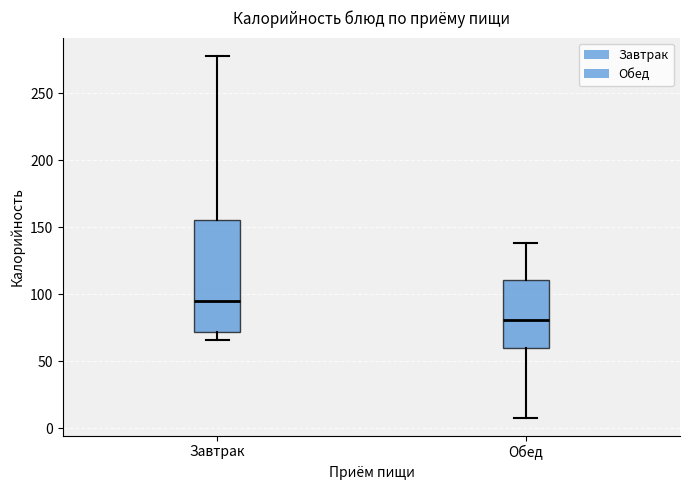

Where does the lower whisker of the box for Обед end on the y-axis? The values are not printed on the chart, so give them approximately, as read against the axis.

10